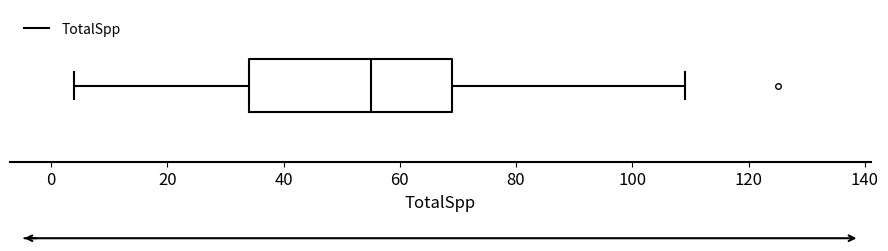

Where does the median line of the box sit on the x-axis? The values are not printed on the chart, so give them approximately, as read against the axis.

56